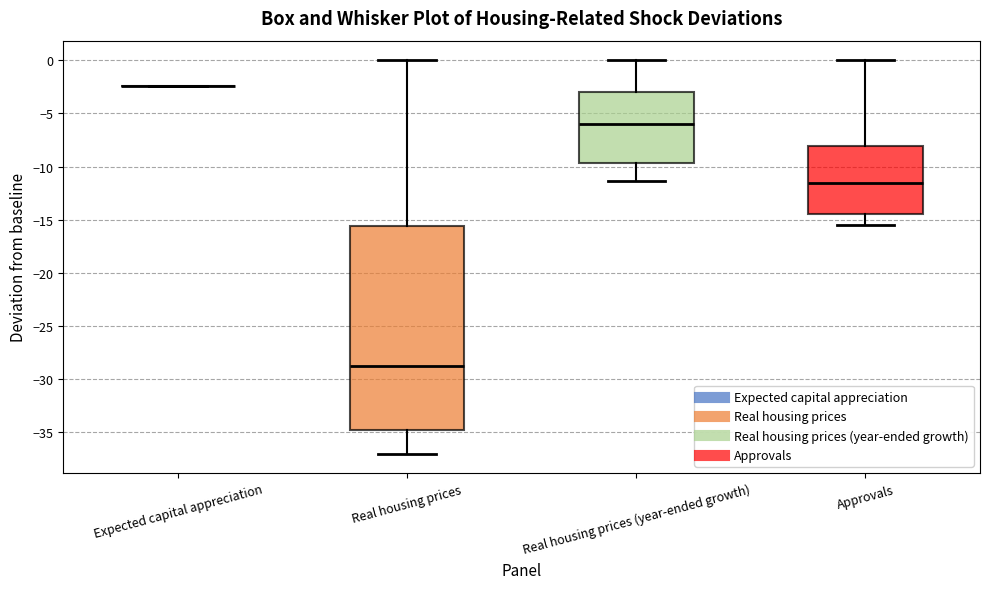

Where does the lower whisker of the box for Real housing prices (year-ended growth) end on the y-axis? The values are not printed on the chart, so give them approximately, as read against the axis.

-11.5